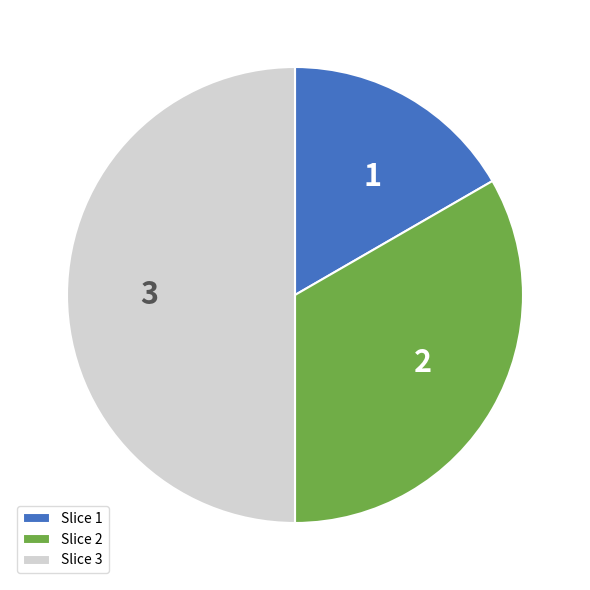

Between Slice 1 and Slice 3, which is larger?

Slice 3